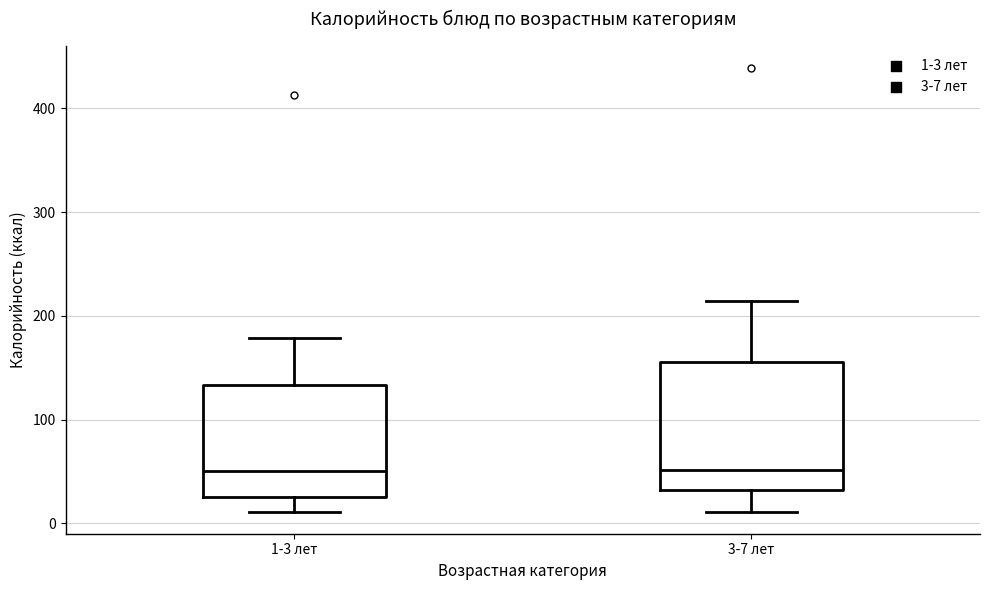

Reading left to right, read every box against the y-axis: the position of its median line, the range the box covers, and the ends of its whiskers. The values are not printed on the chart, so give them approximately, as read against the axis.

1-3 лет: median 50, box 30 to 130, whiskers 10 to 180
3-7 лет: median 50, box 30 to 160, whiskers 10 to 210